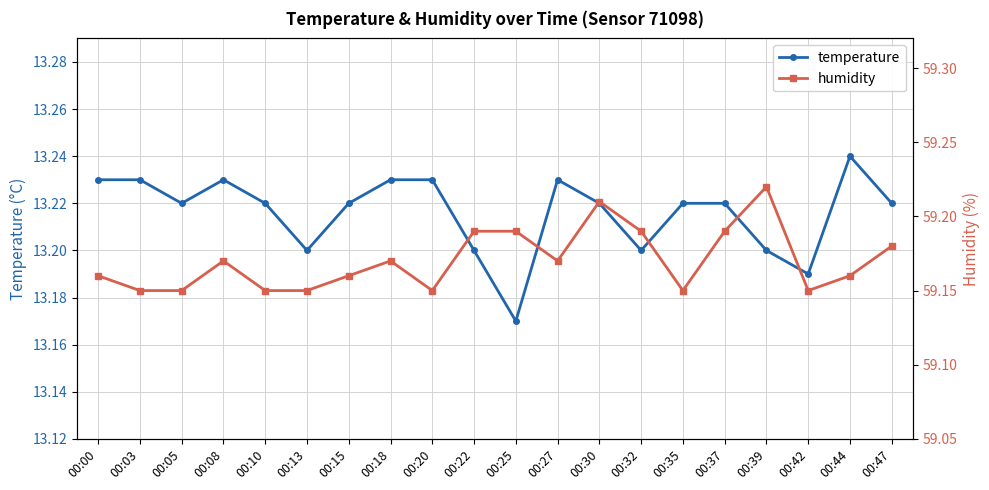

True or false: humidity and temperature cross at least once.

False